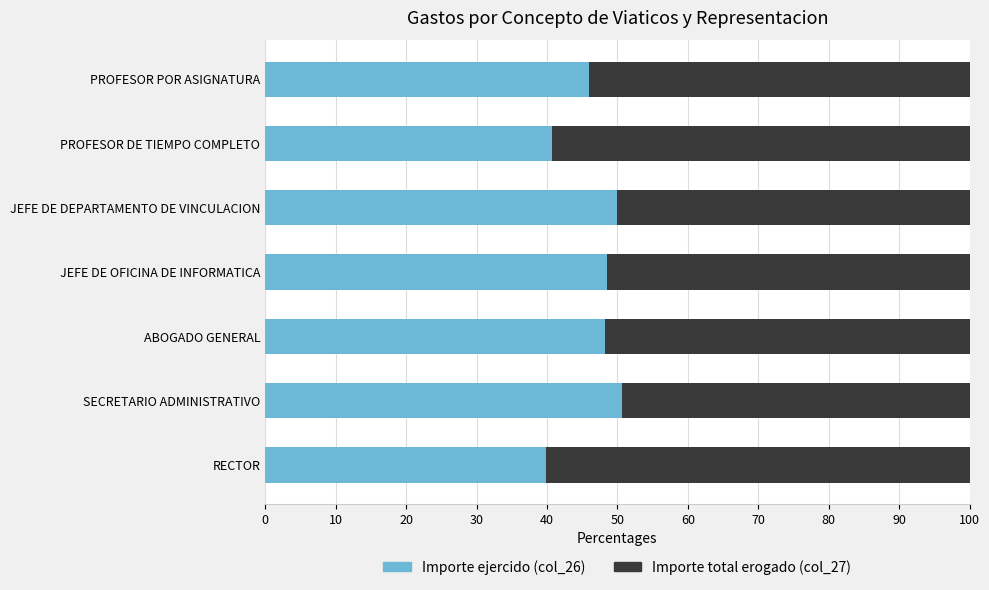

How many data points does each series have?

7